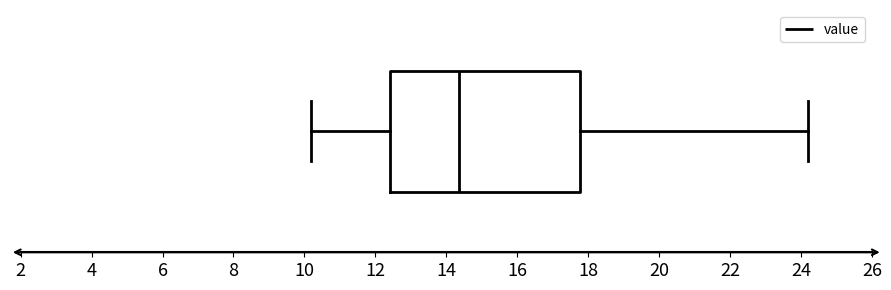

Read this box plot against the x-axis: the position of the median line, the range covered by the box, and the ends of both whiskers. The values are not printed on the chart, so give them approximately, as read against the axis.

median 14.4, box 12.4 to 17.8, whiskers 10.2 to 24.2